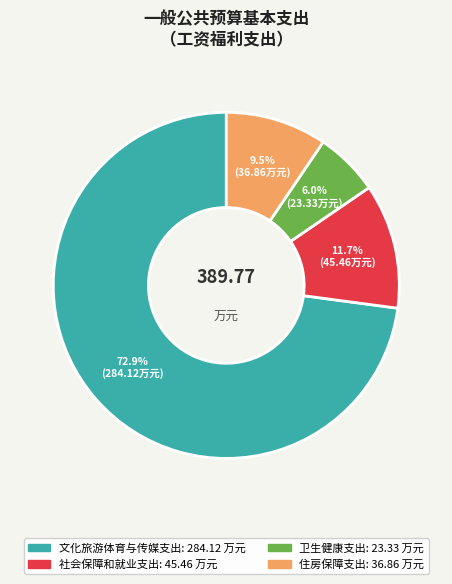

Which has a higher value, 住房保障支出 or 文化旅游体育与传媒支出?

文化旅游体育与传媒支出